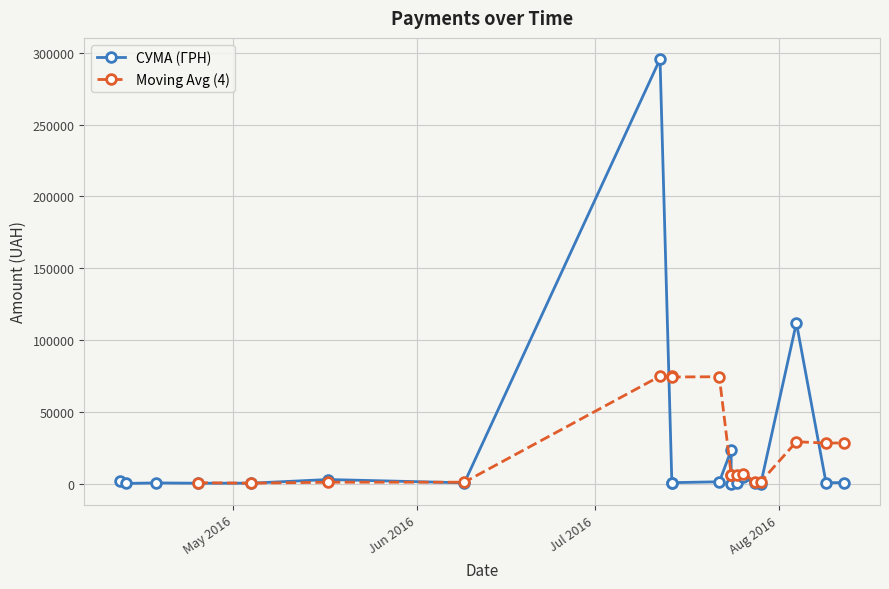

Read the value at 28.07.2016.

331.6